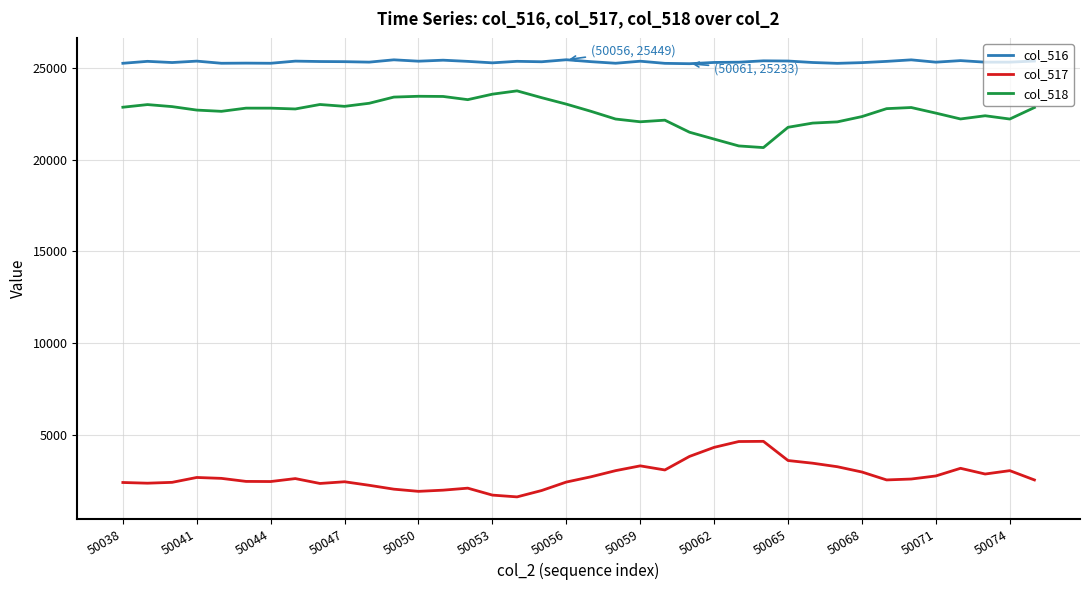

True or false: col_518 and col_516 intersect in this chart.

False